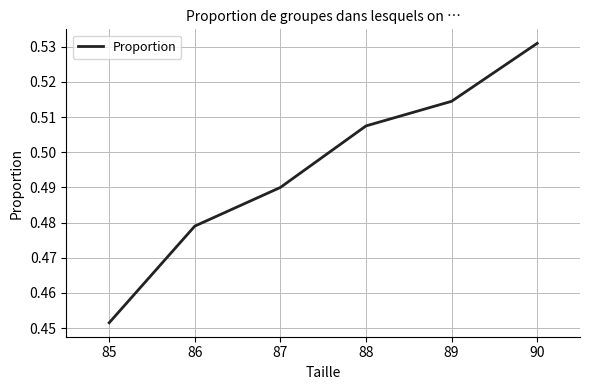

How many lines are shown in the chart?

1